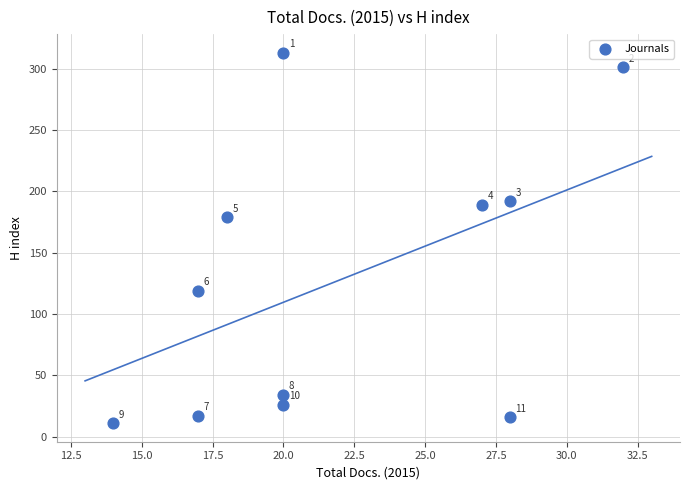

What is the range of Y values (max minus min)?

302